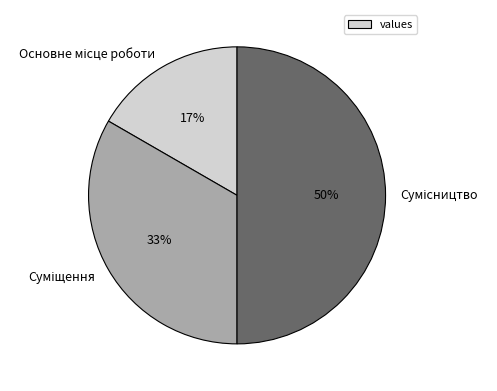

To the nearest percent, what is the difference between the largest and smallest slice percentages?

33%